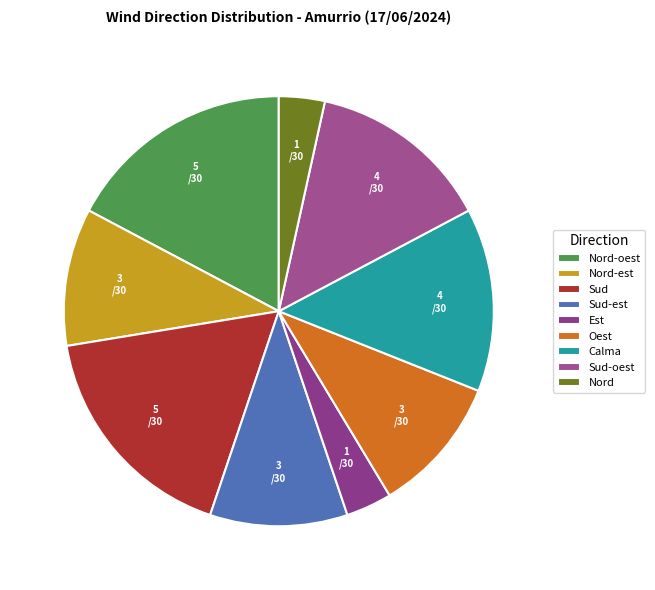

How many slices are in this pie chart?

9